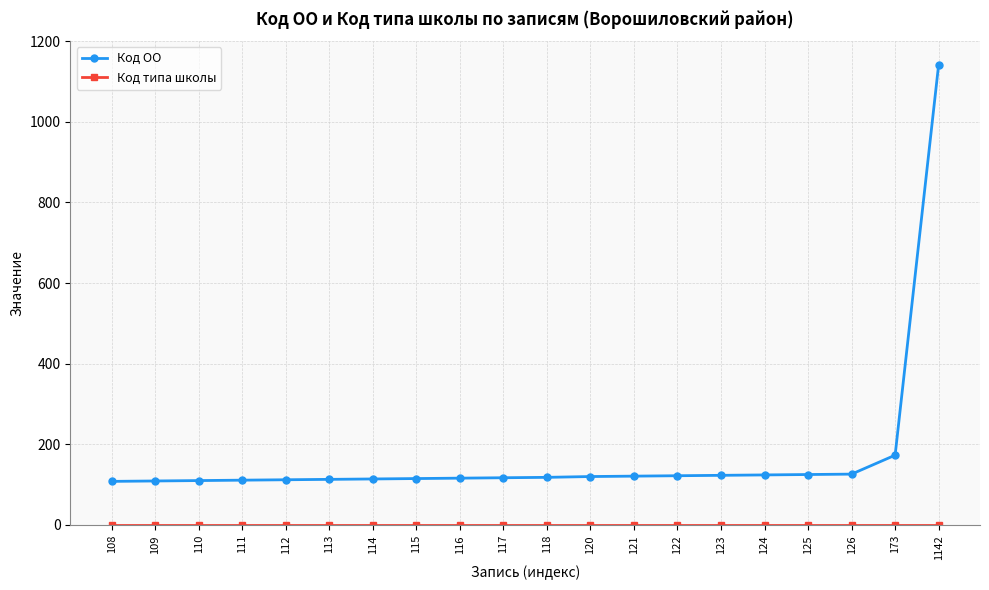

What is the spread (max minus min) of values at 1142?

1141